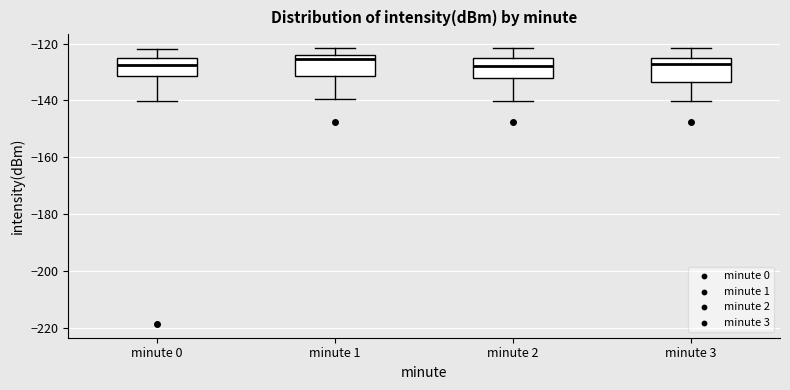

Reading left to right, read every box against the y-axis: the position of its median line, the range the box covers, and the ends of its whiskers. The values are not printed on the chart, so give them approximately, as read against the axis.

minute 0: median -128, box -132 to -126, whiskers -140 to -122
minute 1: median -126, box -132 to -124, whiskers -140 to -122
minute 2: median -128, box -132 to -126, whiskers -140 to -122
minute 3: median -128, box -134 to -126, whiskers -140 to -122